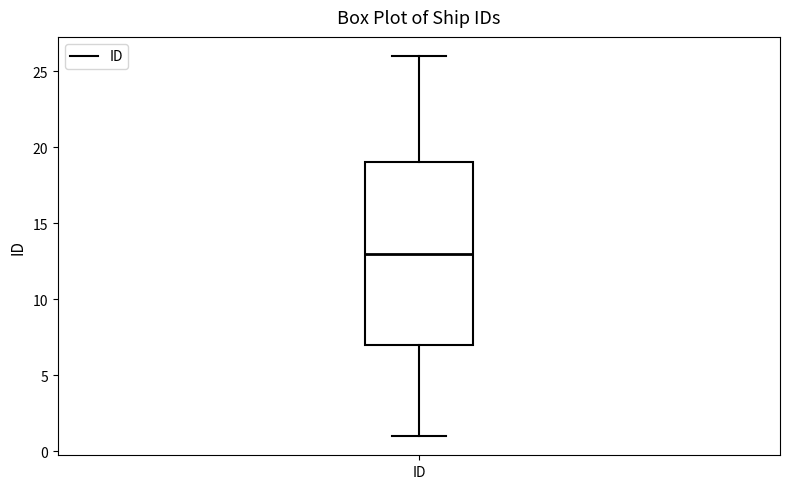

Transcribe this box plot: give where the median line is, the range the box spans, and where the two whiskers end, as read against the y-axis. The values are not printed on the chart, so give them approximately, as read against the axis.

median 13, box 7 to 19, whiskers 1 to 26